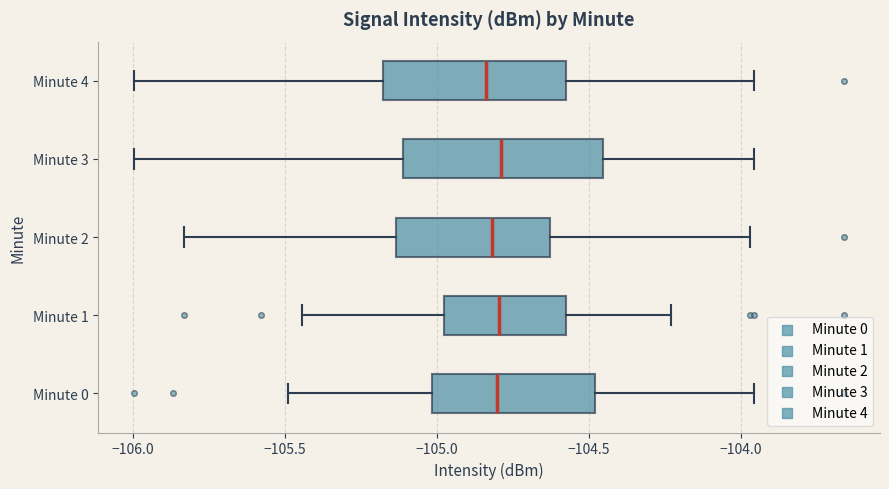

Where is the left edge of the box for Minute 1 on the x-axis? The values are not printed on the chart, so give them approximately, as read against the axis.

-105.00